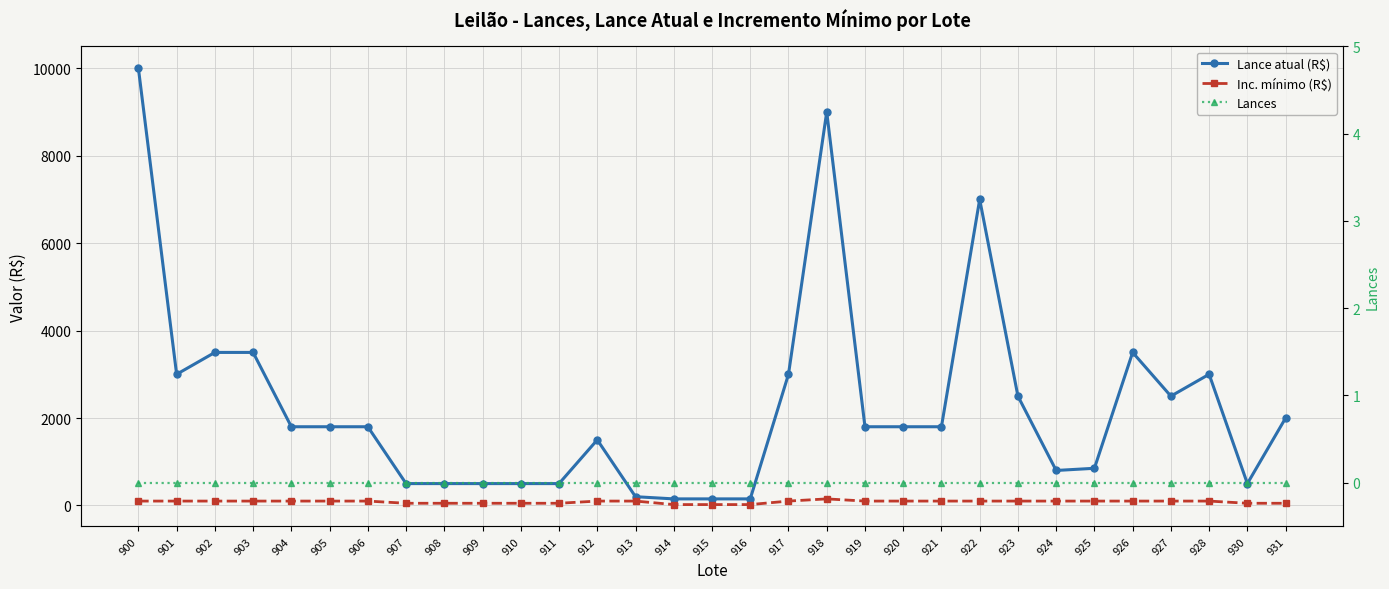

True or false: Lances and Inc. mínimo (R$) intersect in this chart.

False